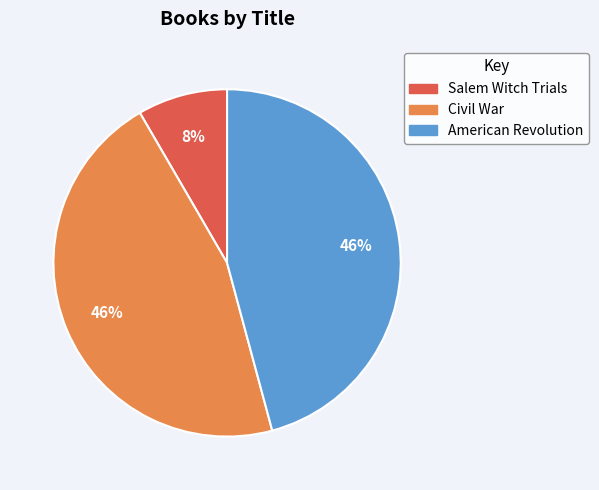

Is the sum of Salem Witch Trials and American Revolution greater than half?

Yes